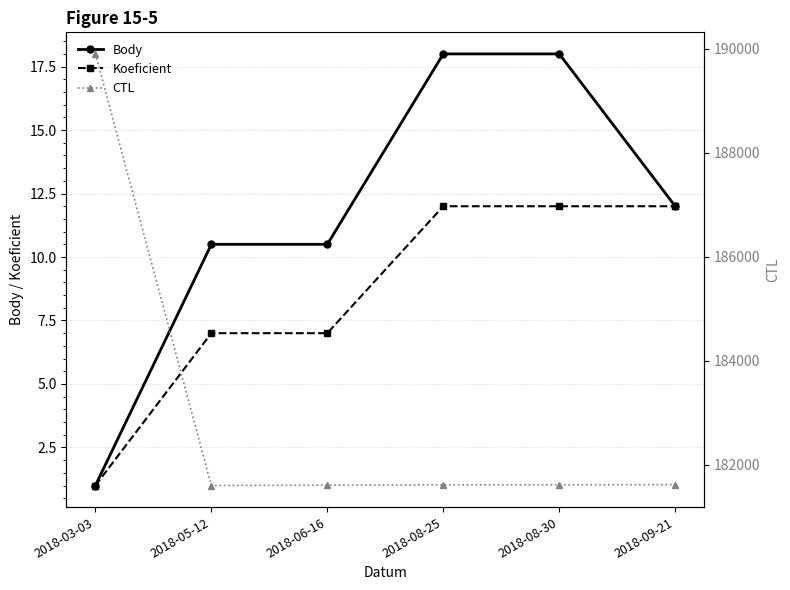

At how many categories does at least one series exceed 115016?

6